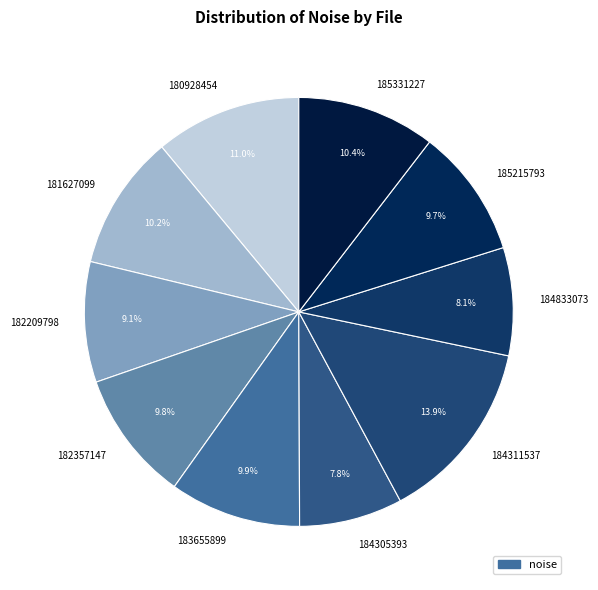

What is the largest slice in the pie chart?

184311537